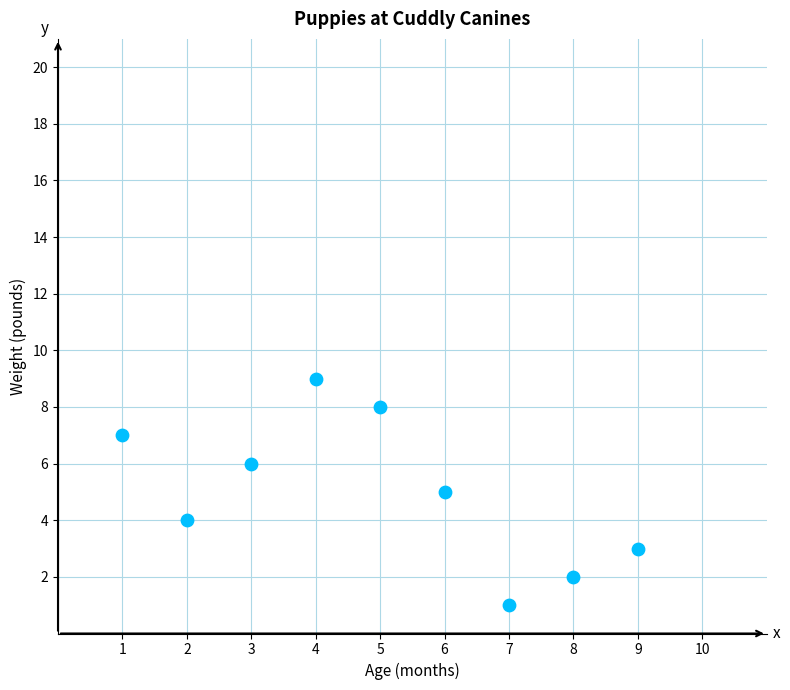

What is the range of X values (max minus min)?

8